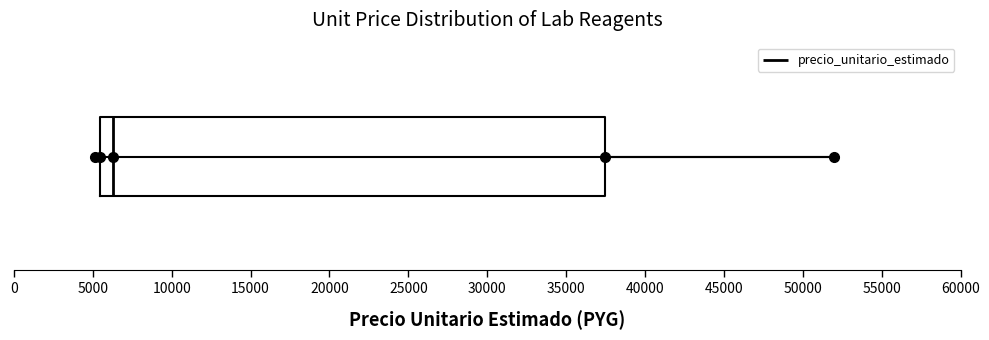

Read this box plot against the x-axis: the position of the median line, the range covered by the box, and the ends of both whiskers. The values are not printed on the chart, so give them approximately, as read against the axis.

median 6500, box 5500 to 37500, whiskers 5000 to 52000